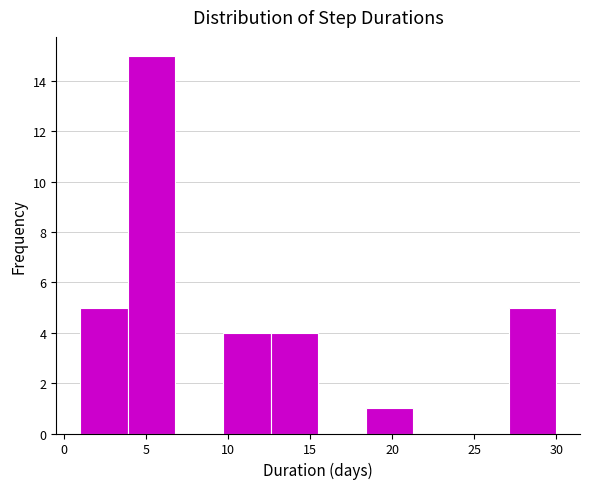

Reading left to right, transcribe this chart: for each bar, give the range it covers on the x-axis and its height. Neither the bar edges nor the heights are printed on the chart, so give them approximately, as read against the axes.

1.0 to 3.9: 5
3.9 to 6.8: 15
6.8 to 9.7: 0
9.7 to 12.6: 4
12.6 to 15.5: 4
15.5 to 18.4: 0
18.4 to 21.3: 1
21.3 to 24.2: 0
24.2 to 27.1: 0
27.1 to 30.0: 5